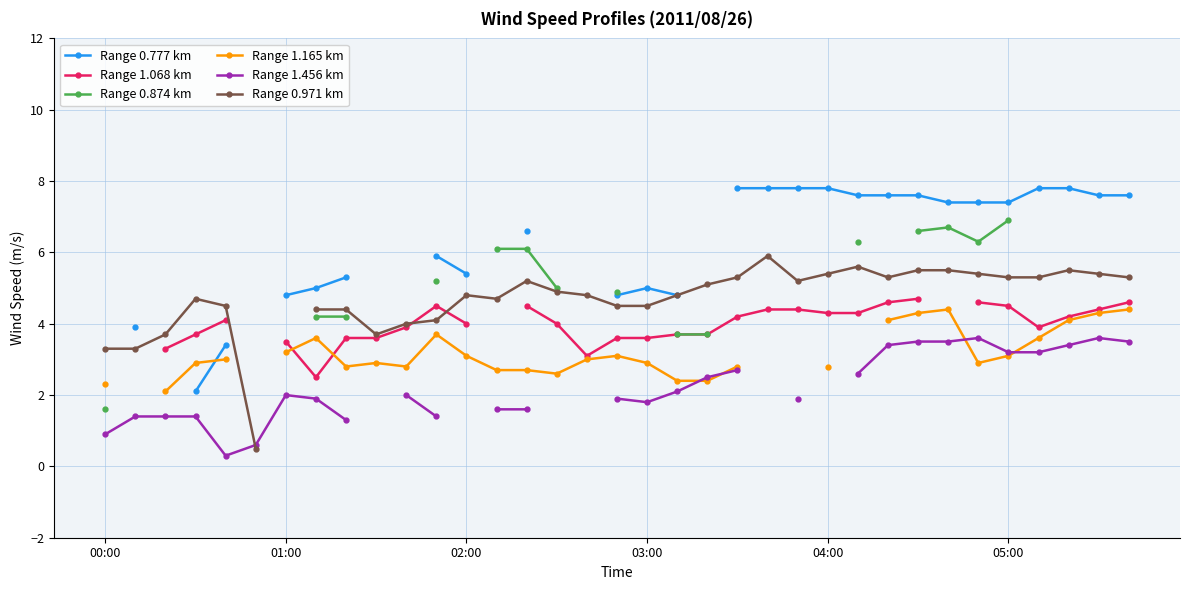

The Range 1.068 km series shows 5.0 at 9. True or false?

False